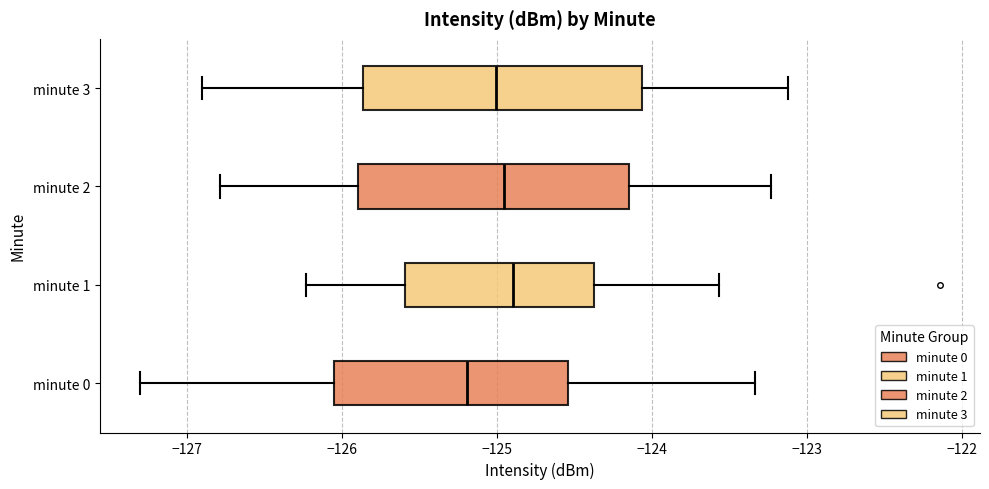

Which box has the furthest to the left median line?

minute 0